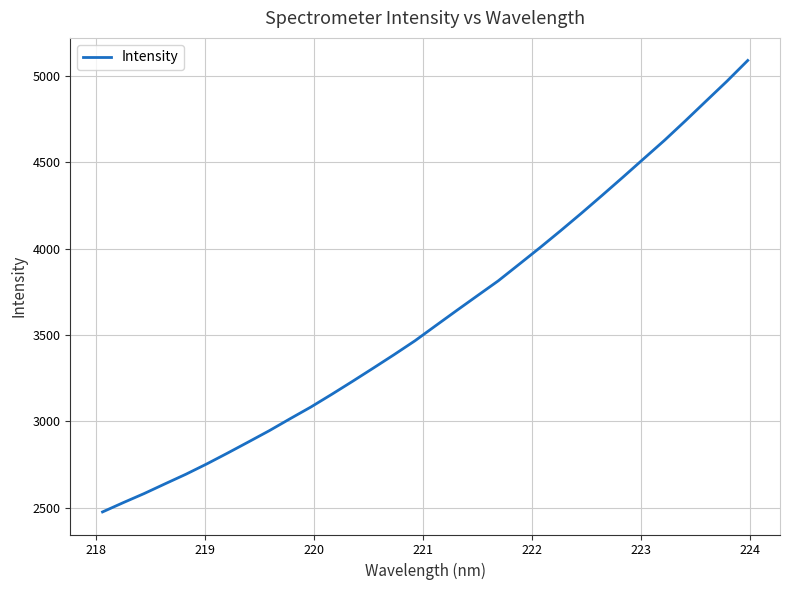

What is the maximum value shown in the chart?

5091.2